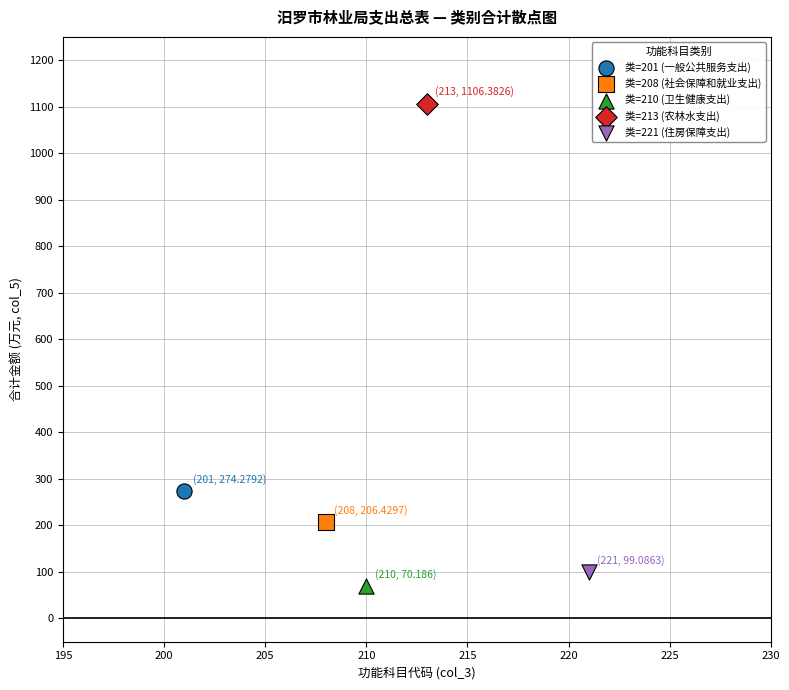

What are all the series names shown in the legend?

类=201 (一般公共服务支出), 类=208 (社会保障和就业支出), 类=210 (卫生健康支出), 类=213 (农林水支出), 类=221 (住房保障支出)